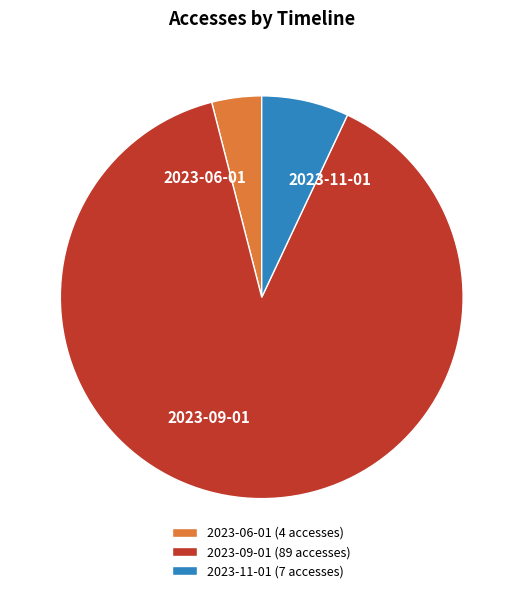

How many segments does this pie chart have?

3